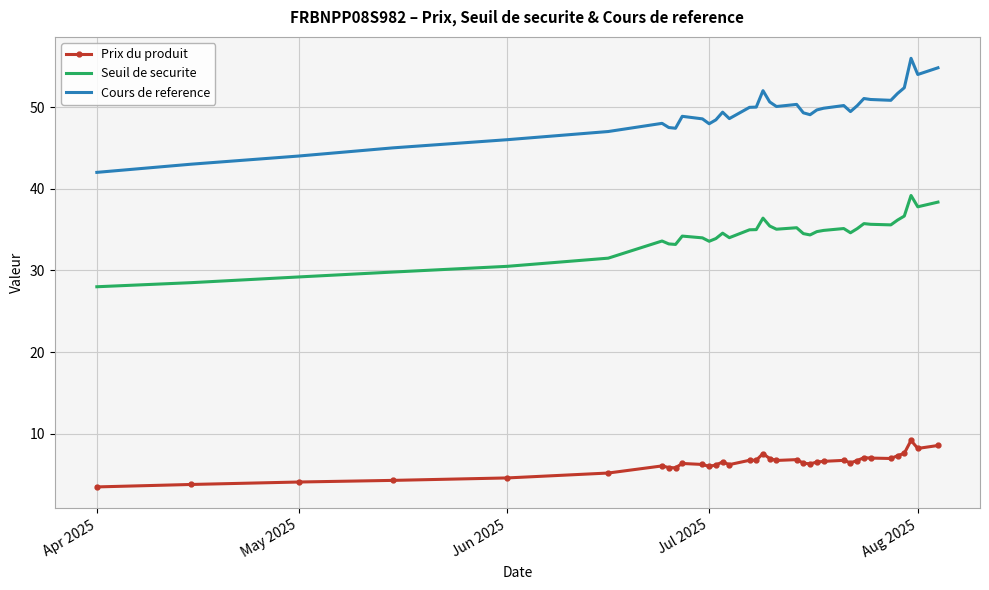

True or false: Prix du produit and Cours de reference intersect in this chart.

False